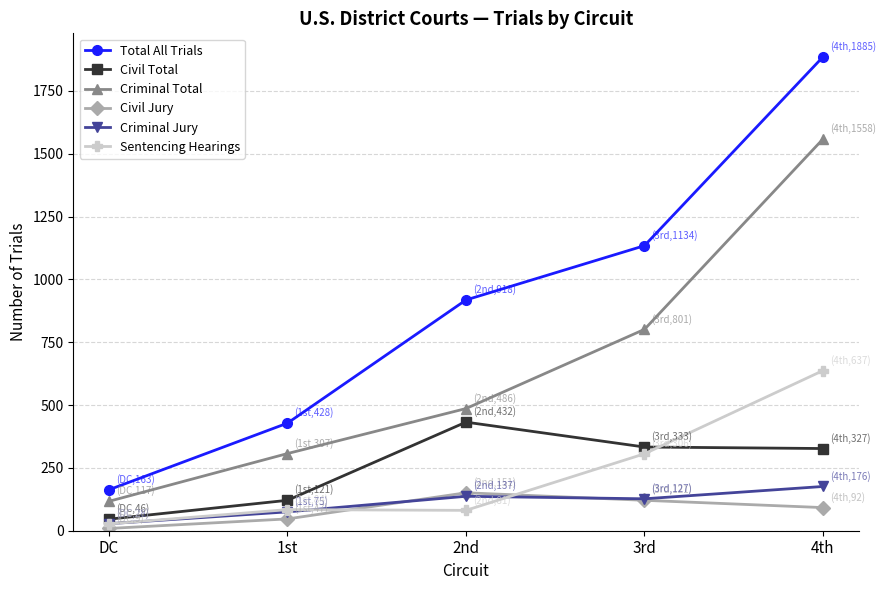

At which label is Criminal Total closest to 837?

3rd